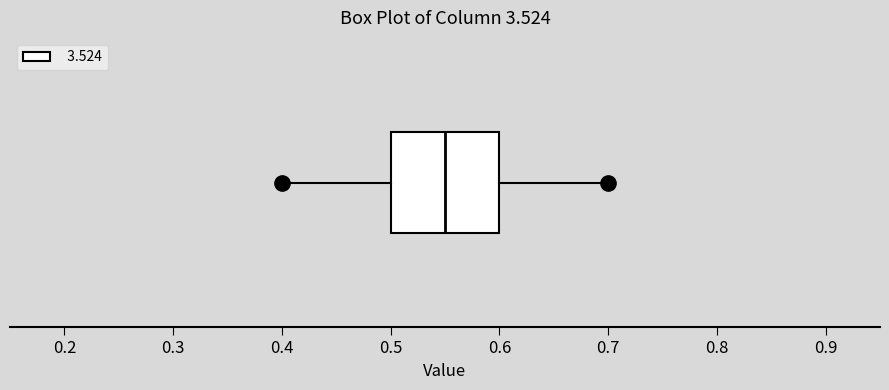

Where does the right whisker of the box end on the x-axis? The values are not printed on the chart, so give them approximately, as read against the axis.

0.70